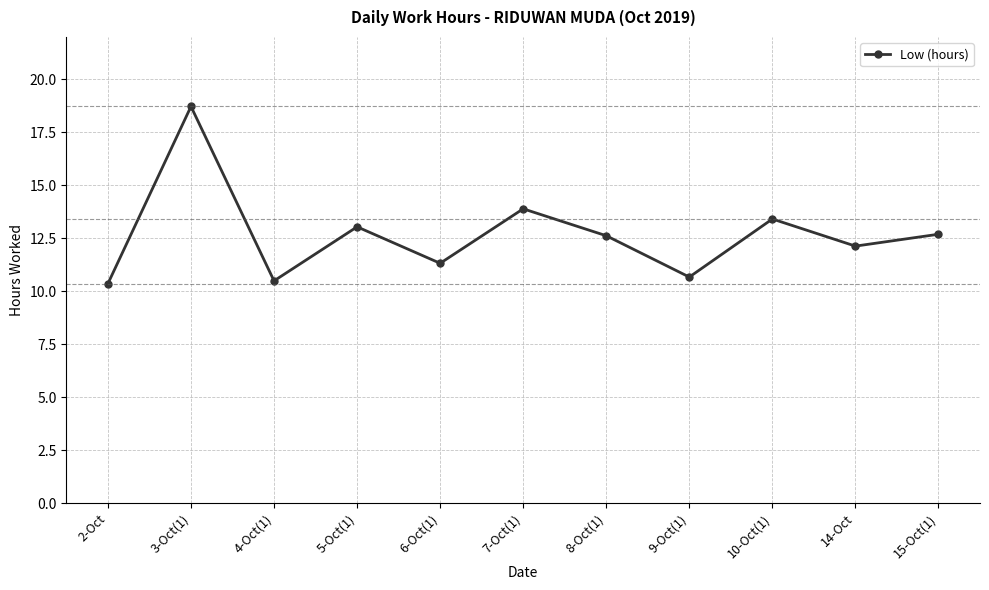

What is the difference between the maximum and second lowest values?

8.2